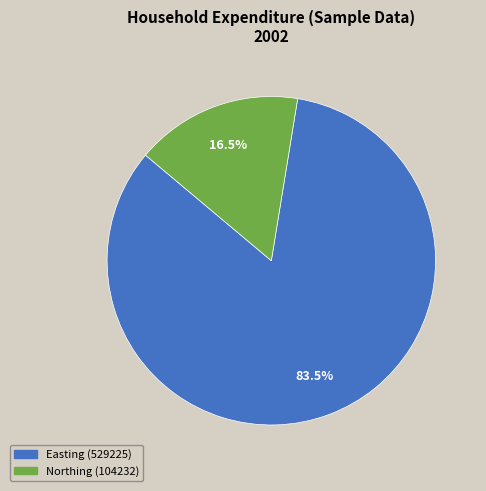

Does any single category account for the majority?

Yes